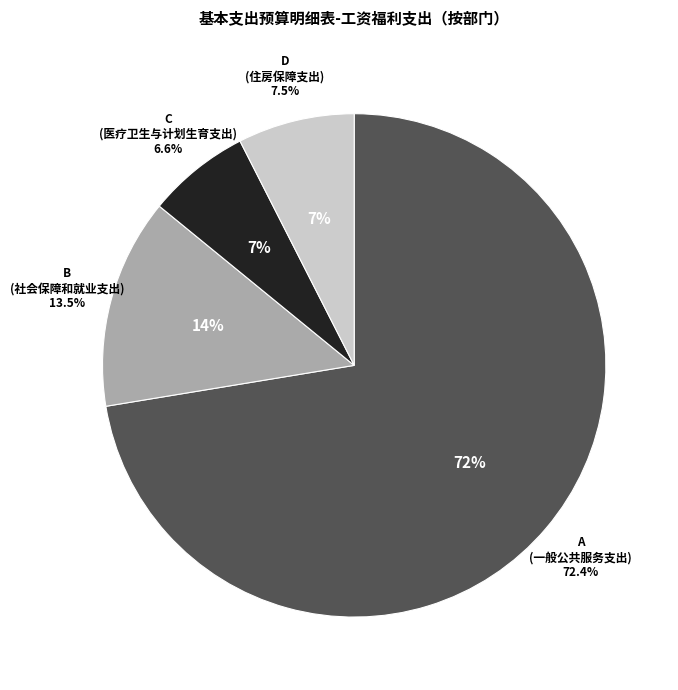

Between 一般公共服务支出 and 住房保障支出, which is larger?

一般公共服务支出